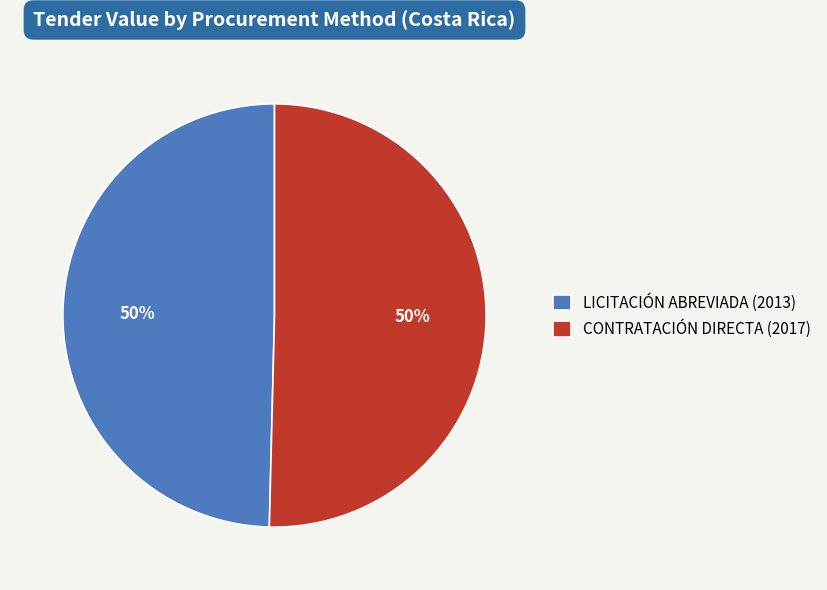

To the nearest percent, what percentage of the pie is LICITACIÓN ABREVIADA (2013)?

50%